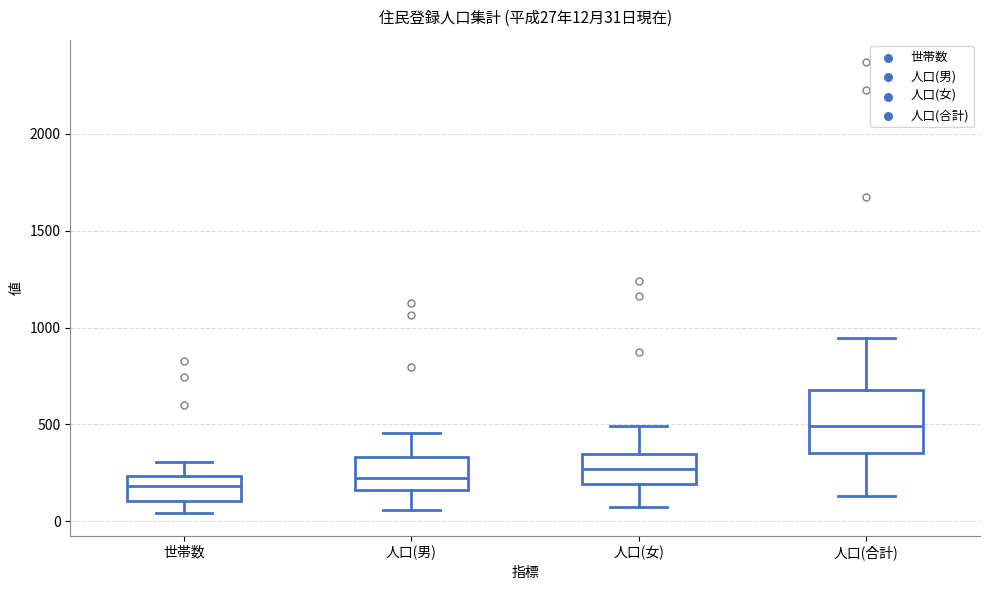

Which box is the tallest, from its lower edge to its upper edge?

人口(合計)